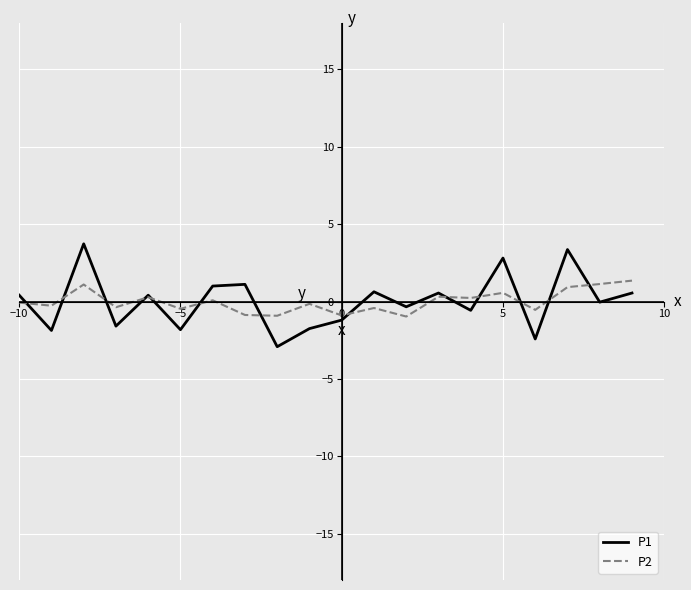

What is the highest value of the P2 series?

1.3